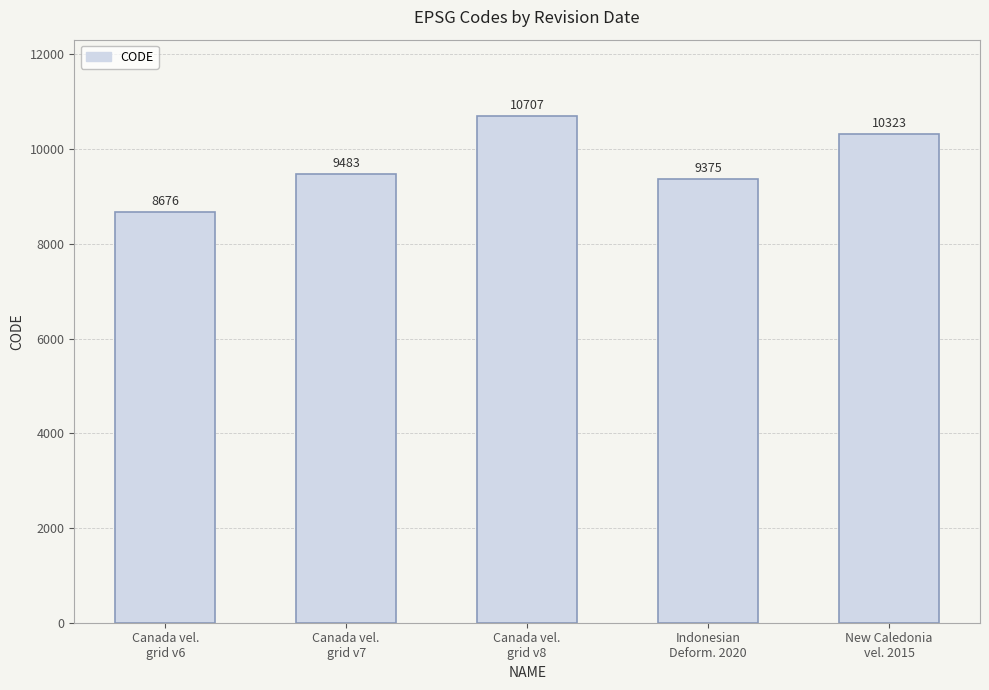

List the labels in order of value, largest first.

Canada vel.
grid v8, New Caledonia
vel. 2015, Canada vel.
grid v7, Indonesian
Deform. 2020, Canada vel.
grid v6